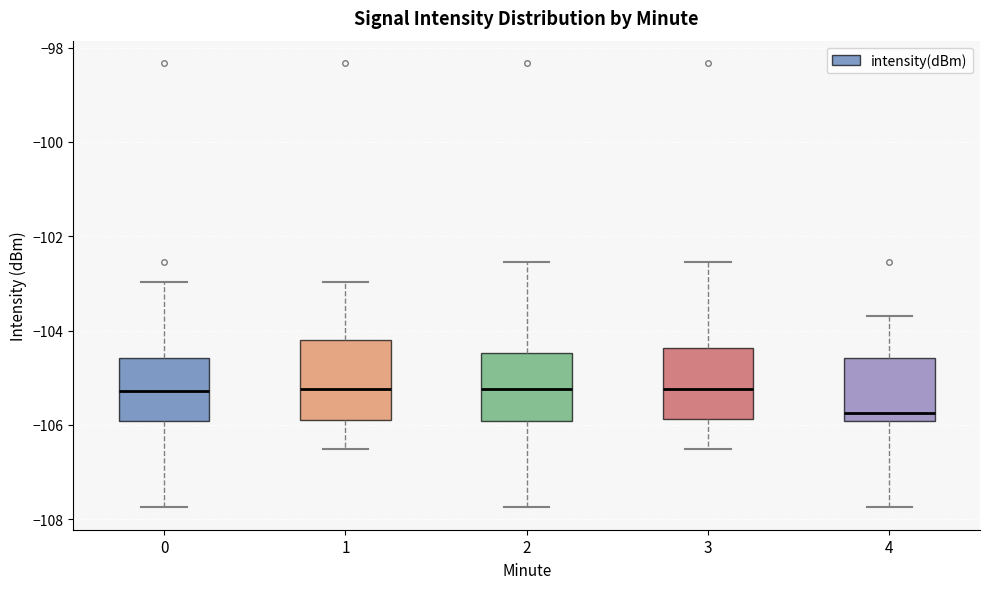

Where does the median line of the box at x = 1 sit on the y-axis? The values are not printed on the chart, so give them approximately, as read against the axis.

-105.2